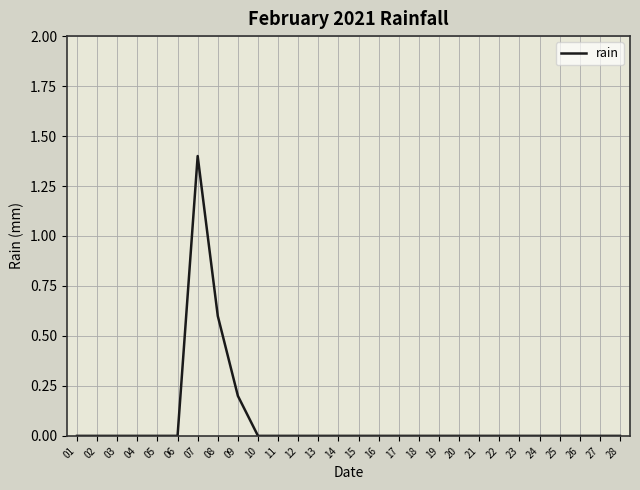

The chart shows a value of 0.0 at 19. True or false?

True